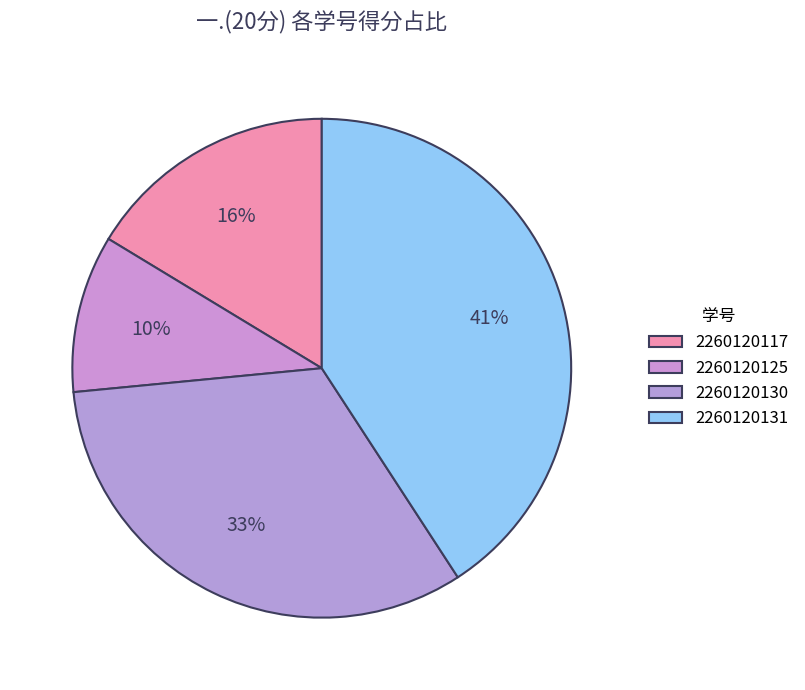

Is there a majority slice in this chart?

No